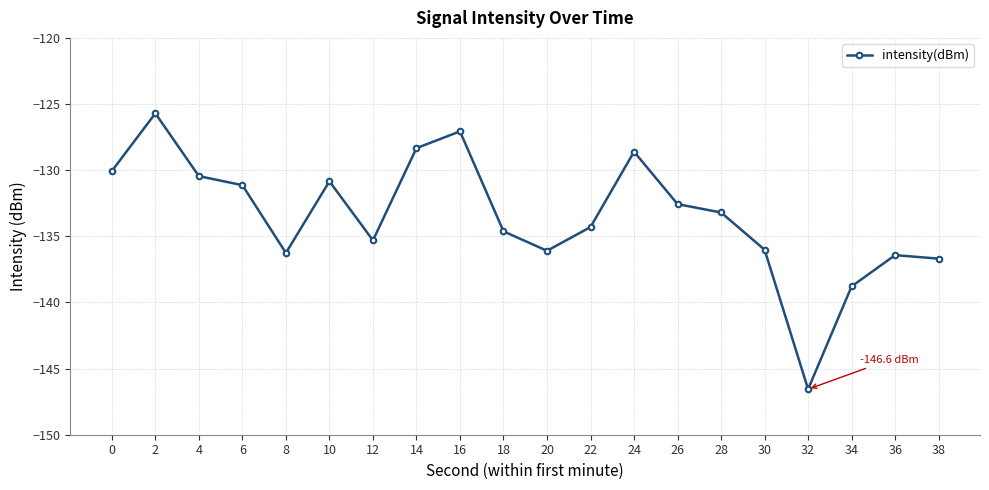

True or false: the data has more than 1 interior local peaks.

True